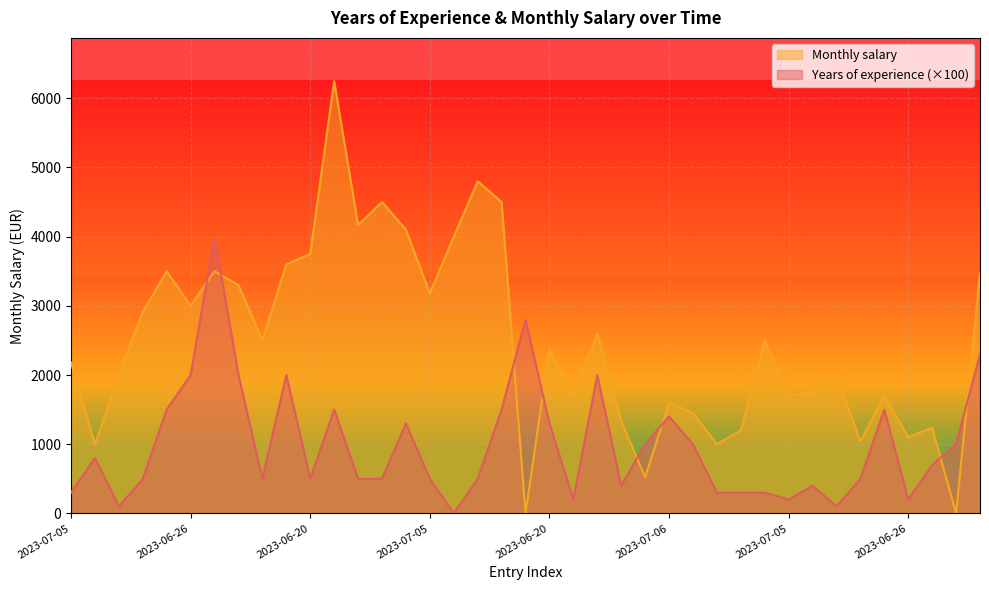

Rank the series by their maximum value, from highest to lowest.

Monthly salary, Years of experience (×100)